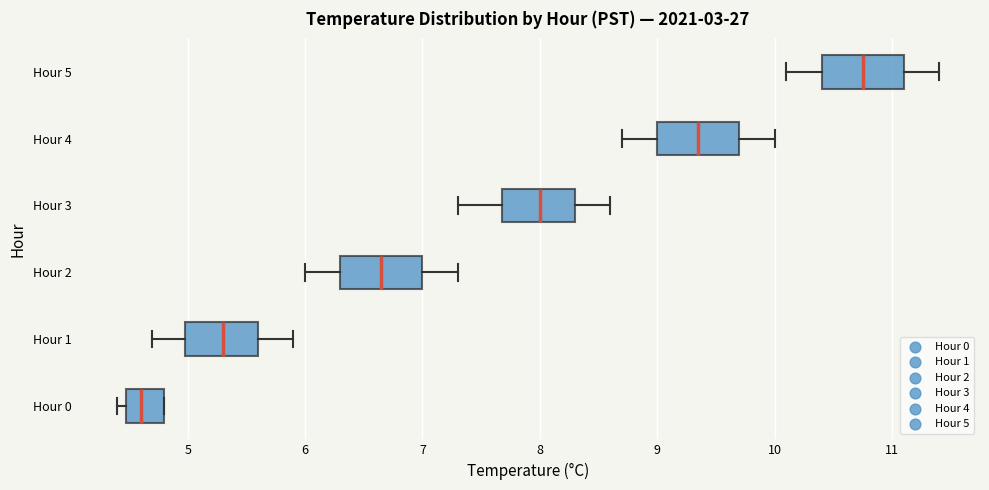

Where does the median line of the box for Hour 3 sit on the x-axis? The values are not printed on the chart, so give them approximately, as read against the axis.

8.0